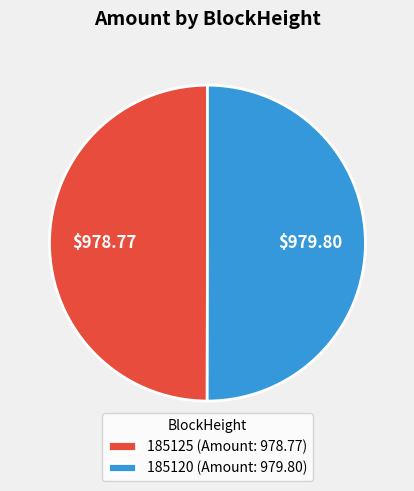

Approximately how many times larger is the value at 185120 (Amount: 979.80) compared to 185125 (Amount: 978.77)?

1.0